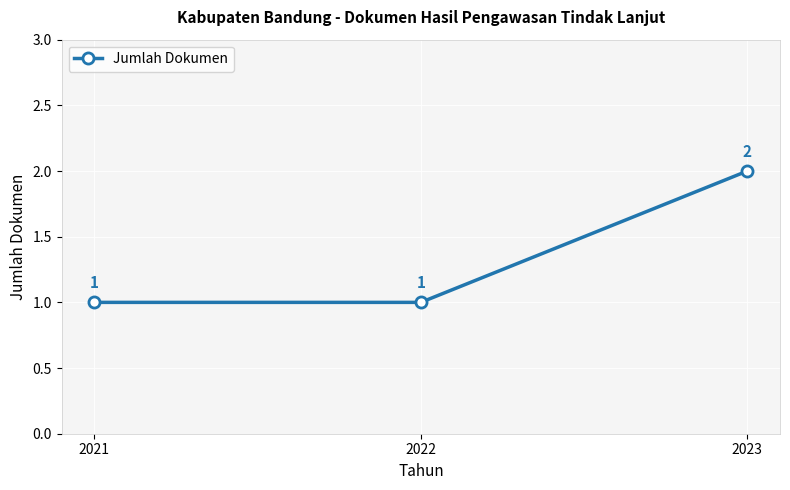

Which has a higher value, 2023 or 2021?

2023